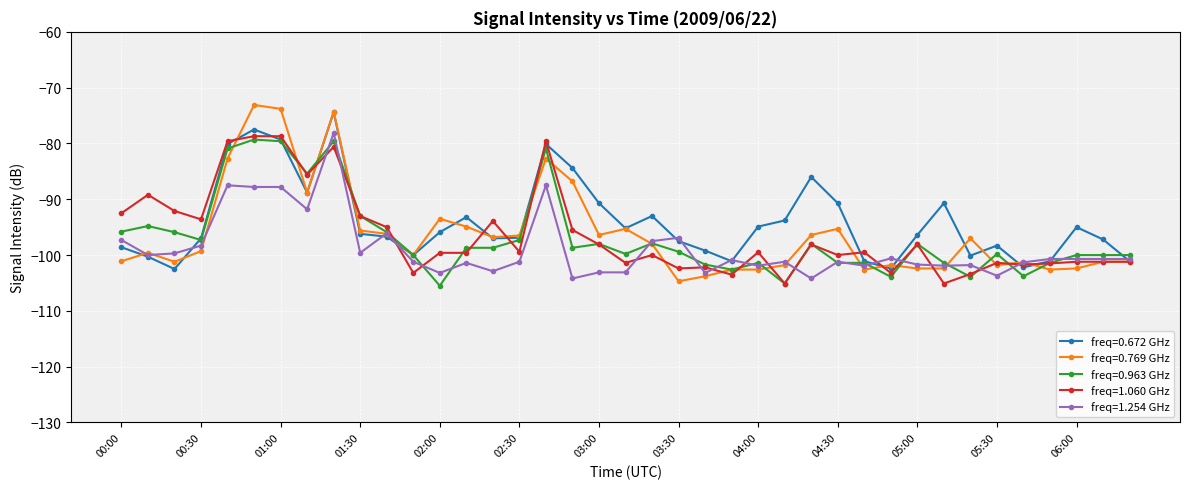

What is the minimum value for freq=0.963 GHz?

-105.5